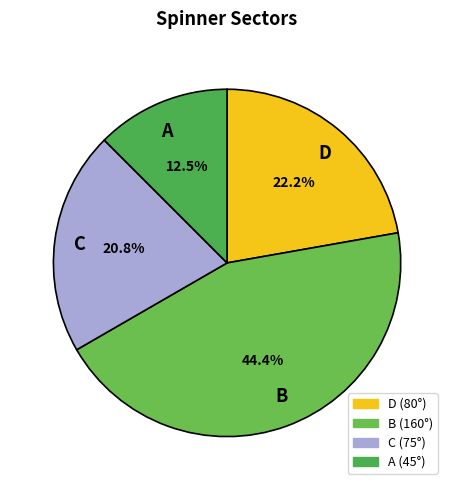

Is the sum of B and A greater than half?

Yes